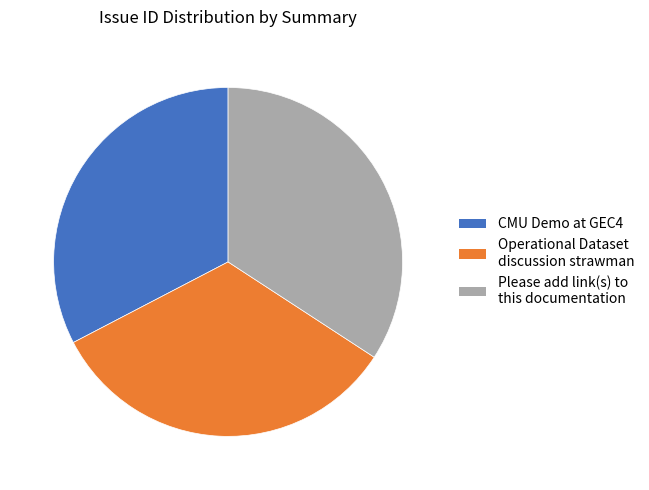

Is the sum of Please add link(s) to this documentation and Operational Dataset discussion strawman greater than half?

Yes